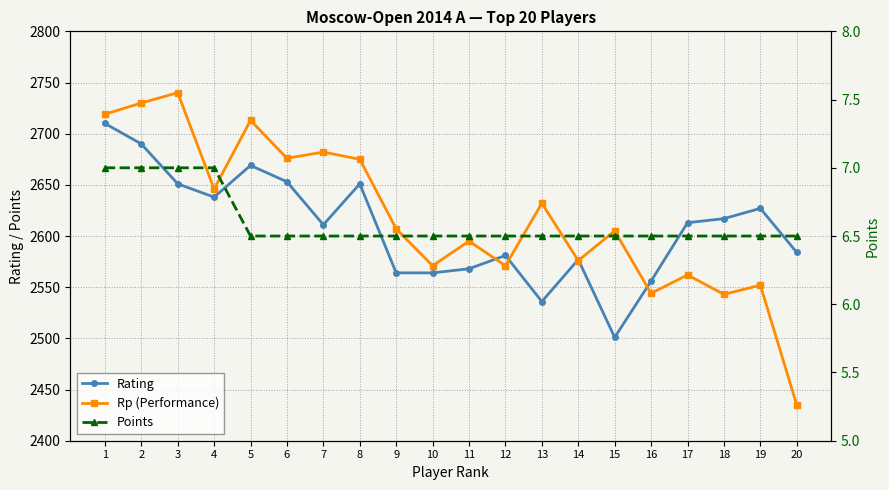

Reading left to right, extract all data points from this chart.

Rating: 2710.0	2690.0	2651.0	2638.0	2669.0	2653.0	2611.0	2651.0	2564.0	2564.0	2568.0	2581.0	2536.0	2577.0	2501.0	2556.0	2613.0	2617.0	2627.0	2584.0
Rp (Performance): 2719.0	2730.0	2740.0	2646.0	2713.0	2676.0	2682.0	2675.0	2607.0	2571.0	2595.0	2571.0	2632.0	2576.0	2605.0	2544.0	2562.0	2543.0	2552.0	2435.0
Points: 7.0	7.0	7.0	7.0	6.5	6.5	6.5	6.5	6.5	6.5	6.5	6.5	6.5	6.5	6.5	6.5	6.5	6.5	6.5	6.5